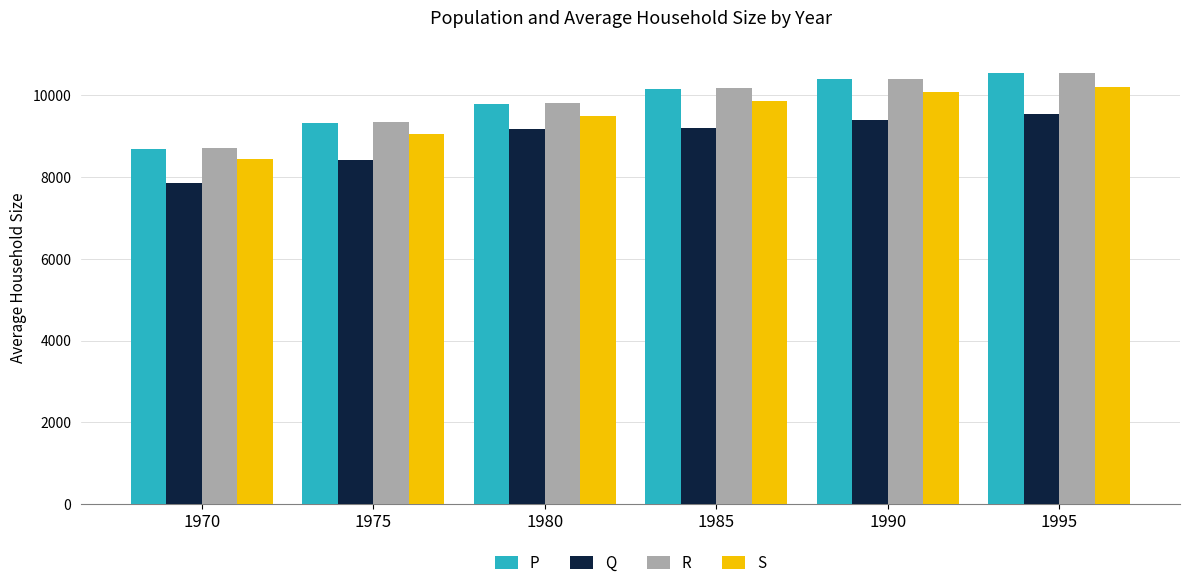

How many groups of bars are there?

6